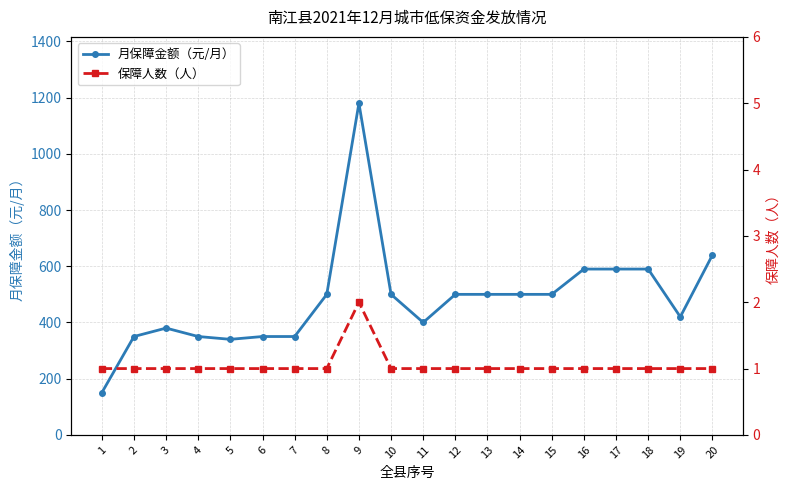

Is the value of 保障人数（人） at 15 greater than the value of 月保障金额（元/月） at 1?

No